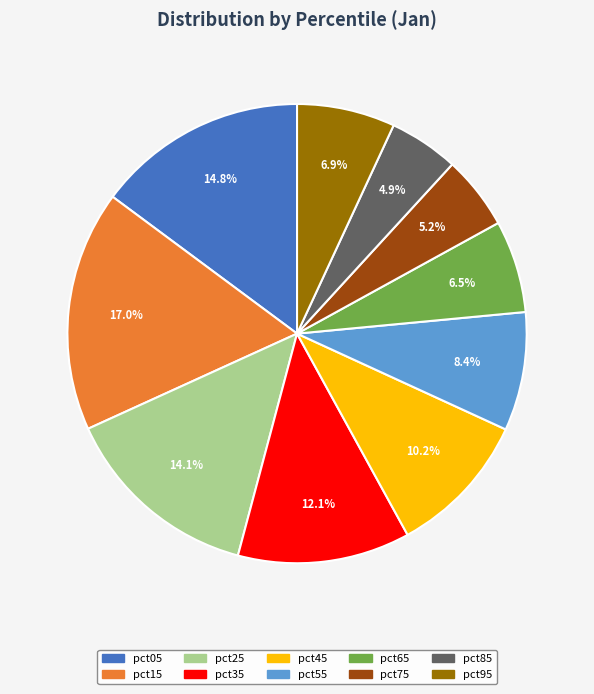

To the nearest percent, what is the combined percentage of pct55 and pct65?

15%